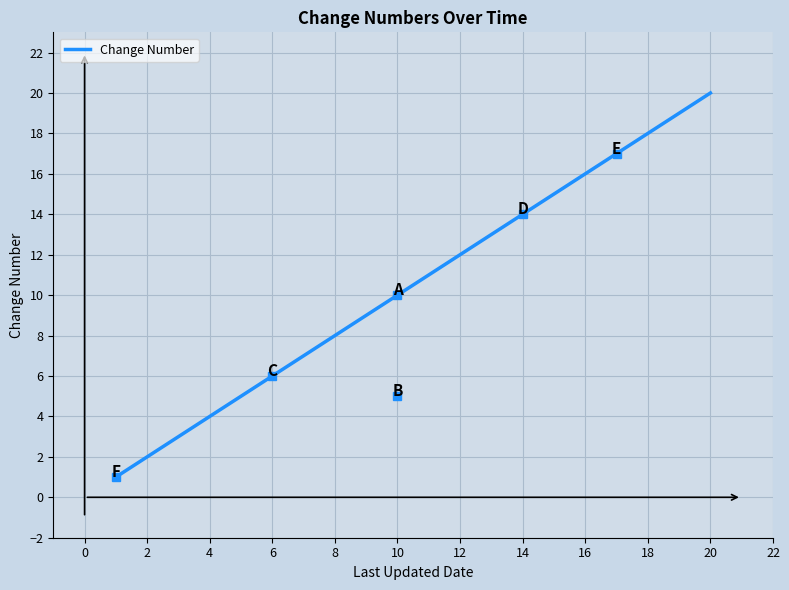

What is the greatest value displayed?

20